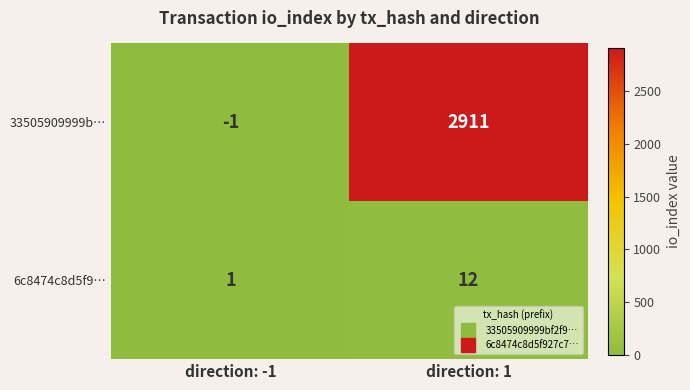

List the series in order of their overall mean, lowest first.

6c8474c8d5f9…, 33505909999b…